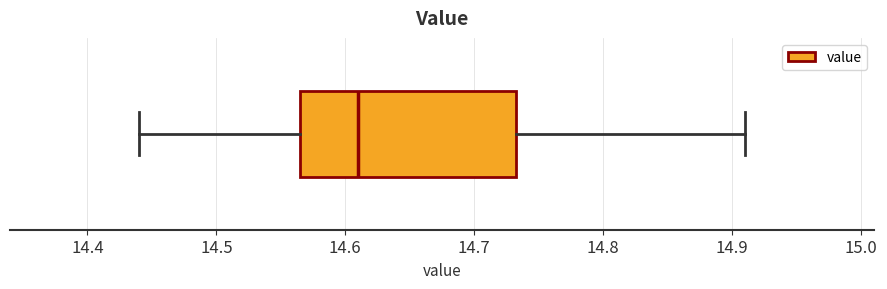

Transcribe this box plot: give where the median line is, the range the box spans, and where the two whiskers end, as read against the x-axis. The values are not printed on the chart, so give them approximately, as read against the axis.

median 14.61, box 14.57 to 14.73, whiskers 14.44 to 14.91